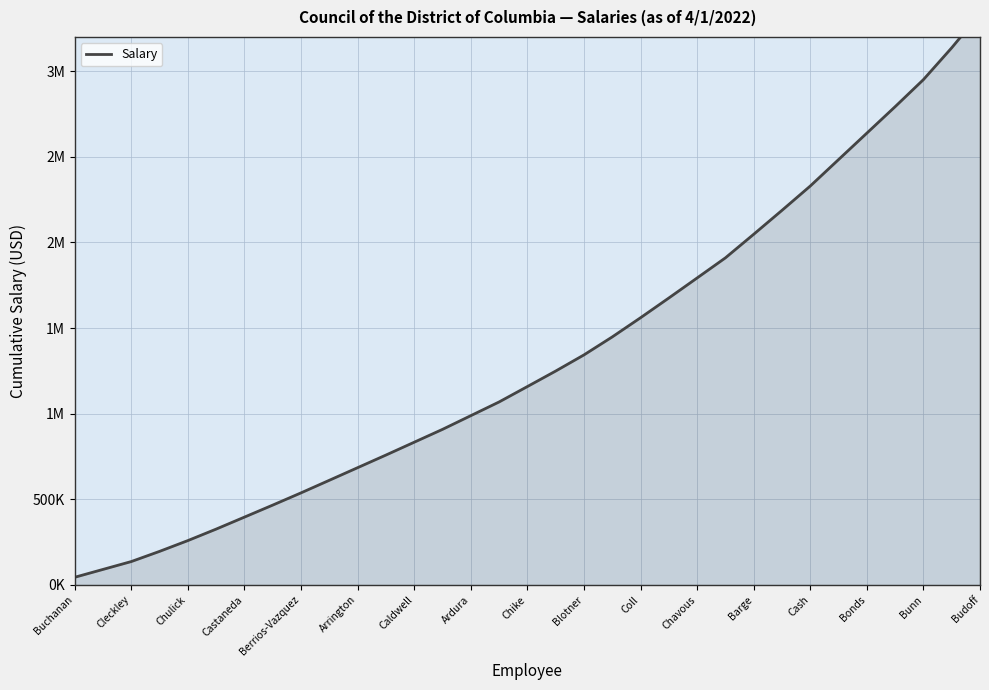

True or false: the data has more than 1 interior local peaks.

False